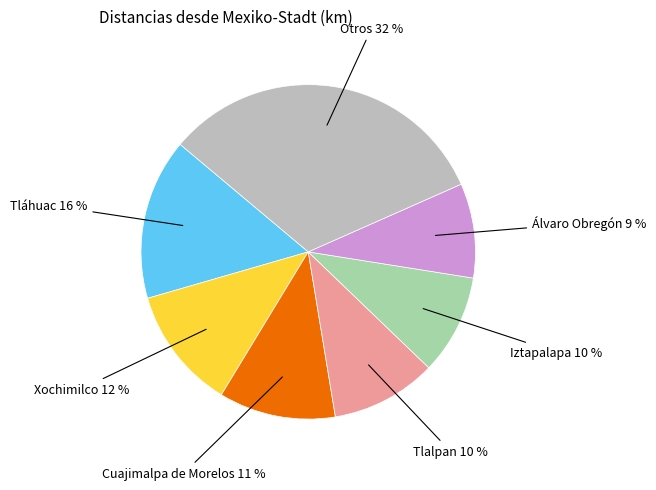

To the nearest percent, what is the difference between the largest and smallest slice percentages?

23%